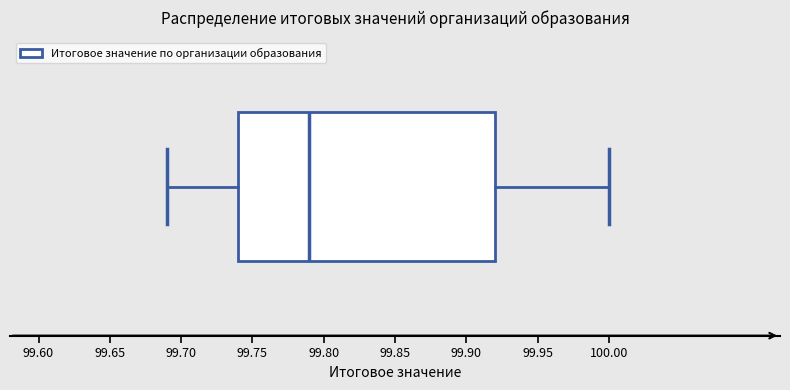

Transcribe this box plot: give where the median line is, the range the box spans, and where the two whiskers end, as read against the x-axis. The values are not printed on the chart, so give them approximately, as read against the axis.

median 99.79, box 99.74 to 99.92, whiskers 99.69 to 100.00